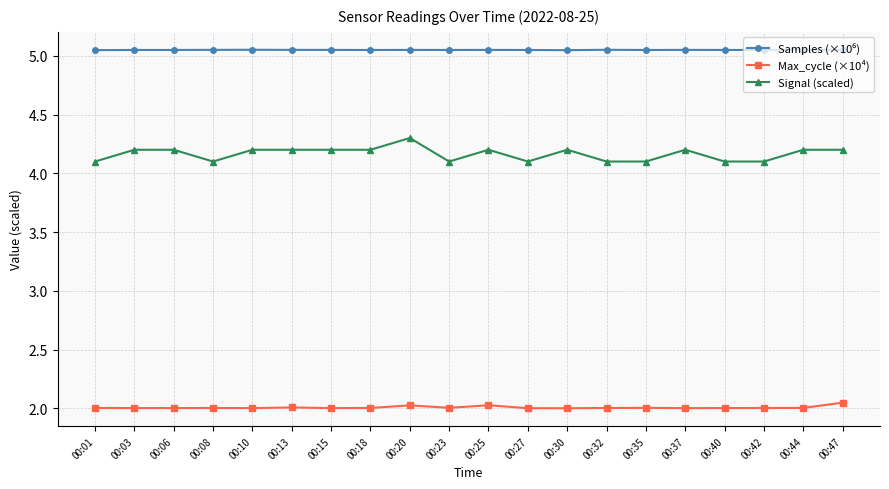

What is the value of the Signal (scaled) point at the 18th from the left?

4.1